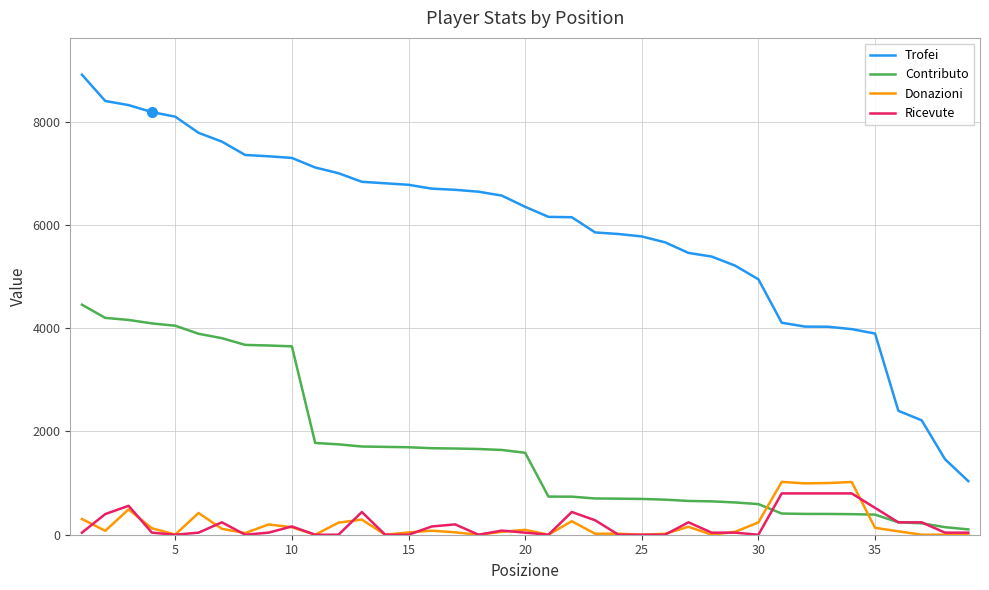

True or false: Trofei and Contributo intersect in this chart.

False